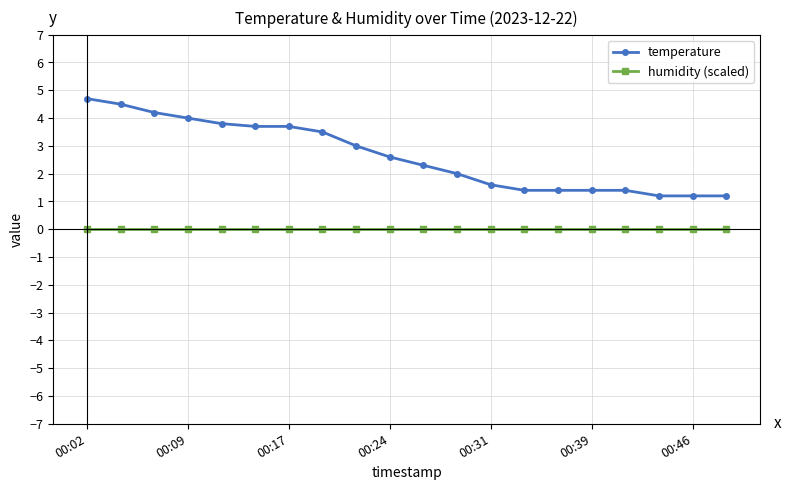

True or false: humidity (scaled) and temperature intersect in this chart.

False